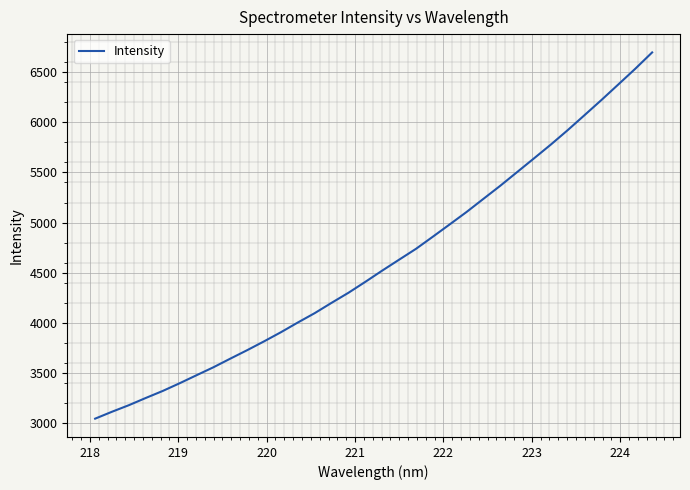

What is the difference between the maximum and minimum values?

3649.2